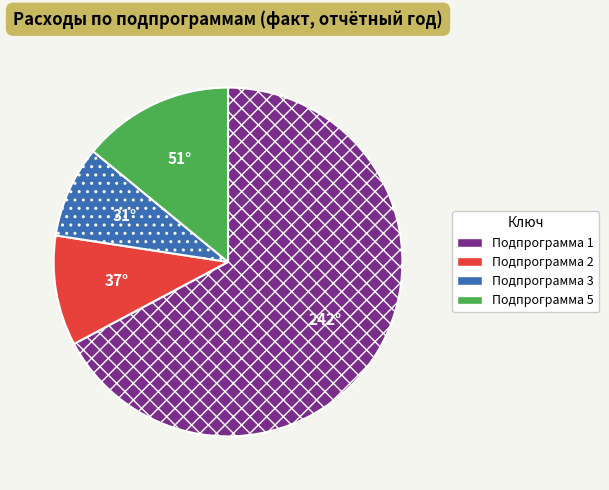

Count the number of slices in the pie.

4